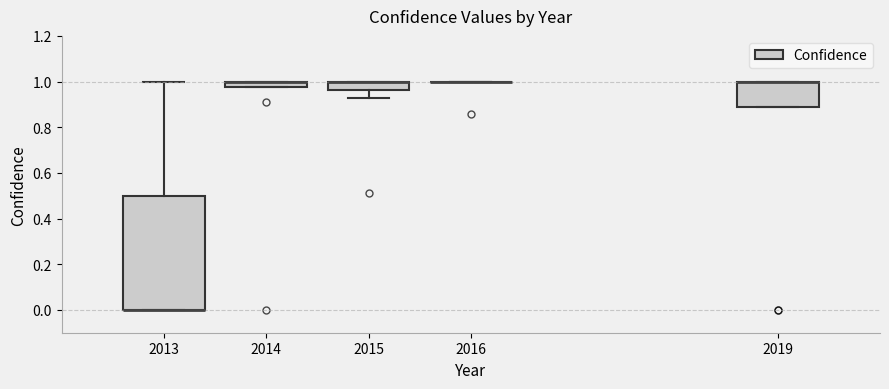

Where does the lower whisker of the box at x = 2015 end on the y-axis? The values are not printed on the chart, so give them approximately, as read against the axis.

0.94